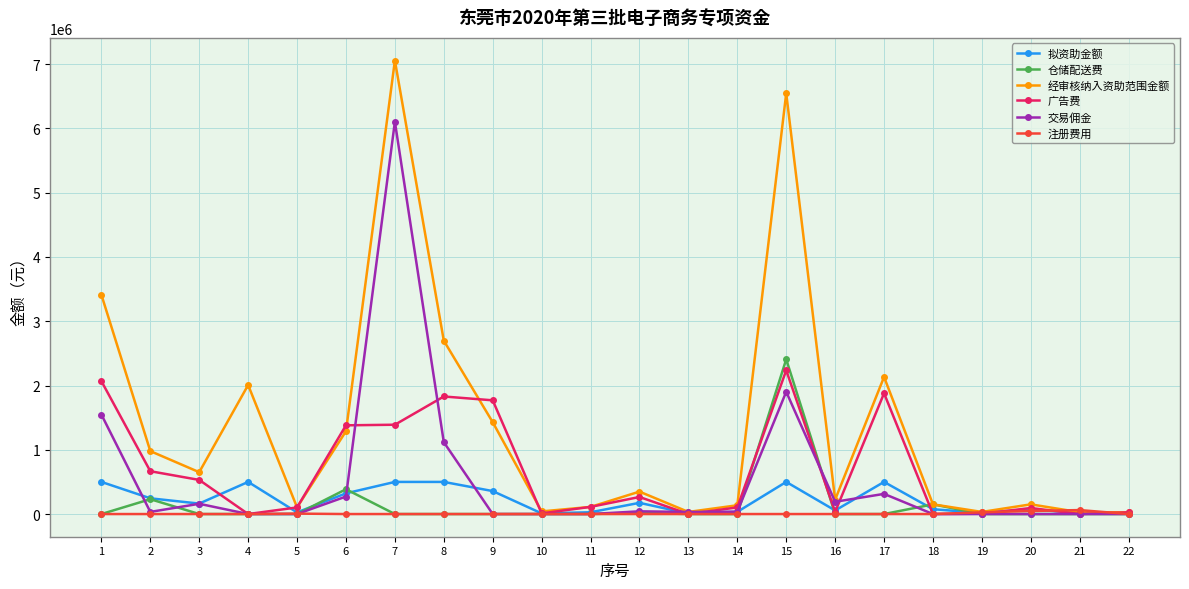

How many data points in 广告费 are less than 111386?

11